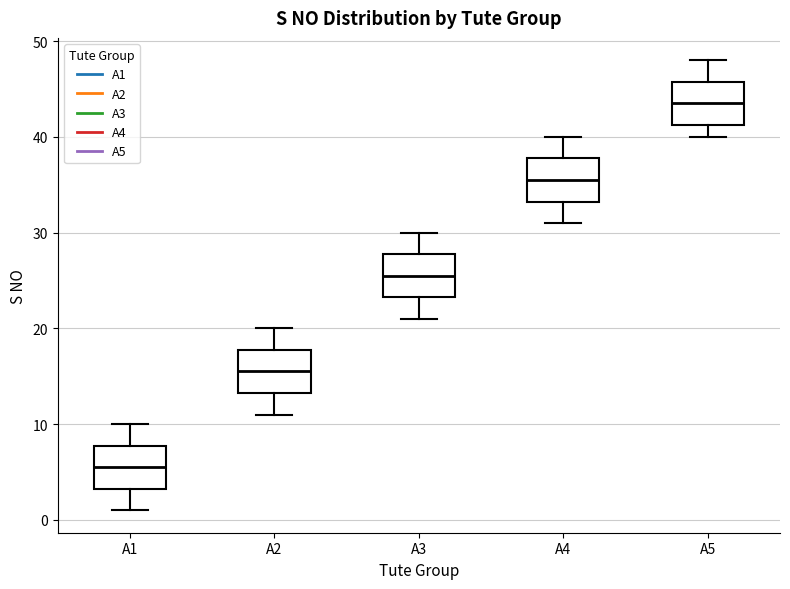

Reading left to right, read every box against the y-axis: the position of its median line, the range the box covers, and the ends of its whiskers. The values are not printed on the chart, so give them approximately, as read against the axis.

A1: median 6, box 3 to 8, whiskers 1 to 10
A2: median 16, box 13 to 18, whiskers 11 to 20
A3: median 26, box 23 to 28, whiskers 21 to 30
A4: median 36, box 33 to 38, whiskers 31 to 40
A5: median 44, box 41 to 46, whiskers 40 to 48